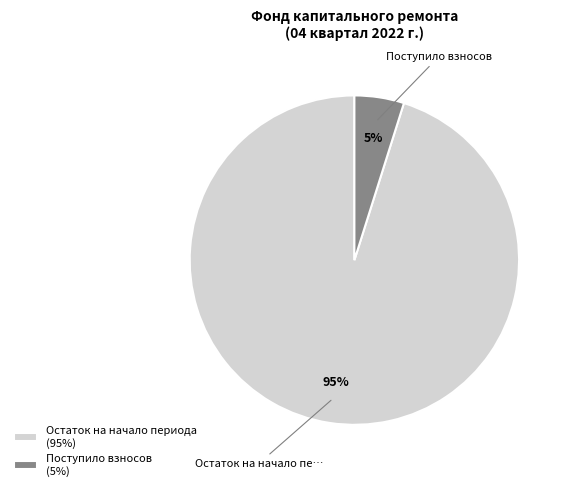

Count the number of slices in the pie.

2